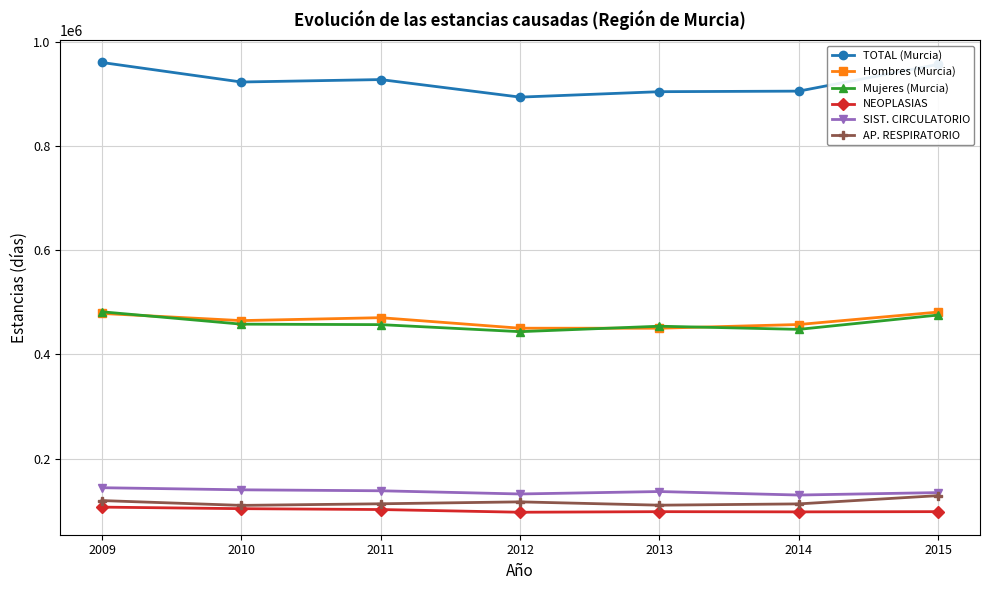

Which series has the widest spread of values?

TOTAL (Murcia)